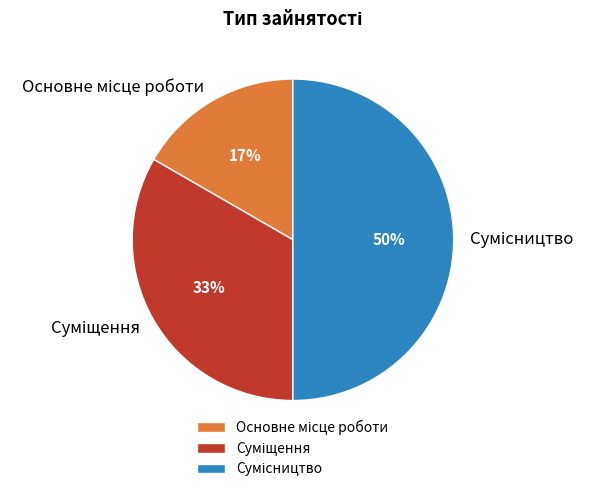

To the nearest percent, what is the average slice percentage?

33%